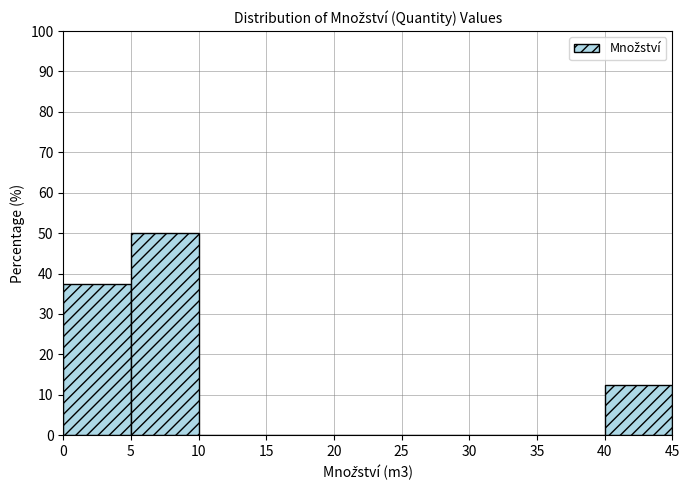

Reading left to right, transcribe this chart: for each bar, give the range it covers on the x-axis and its height. The values are not printed on the chart, so give them approximately, as read against the axis.

0 to 5: 38
5 to 10: 50
10 to 15: 0
15 to 20: 0
20 to 25: 0
25 to 30: 0
30 to 35: 0
35 to 40: 0
40 to 45: 13